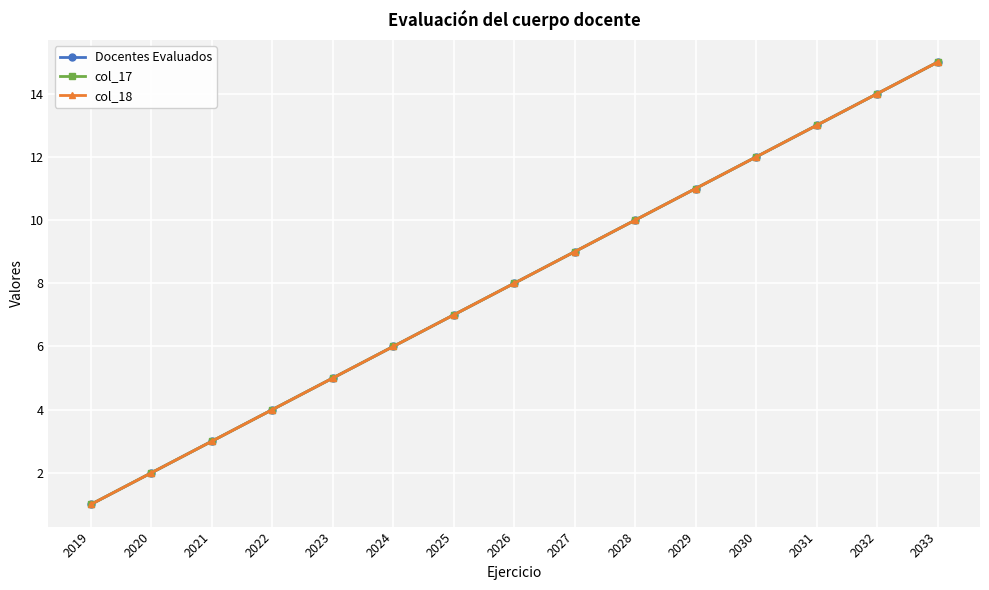

Does the chart have visible grid lines?

Yes